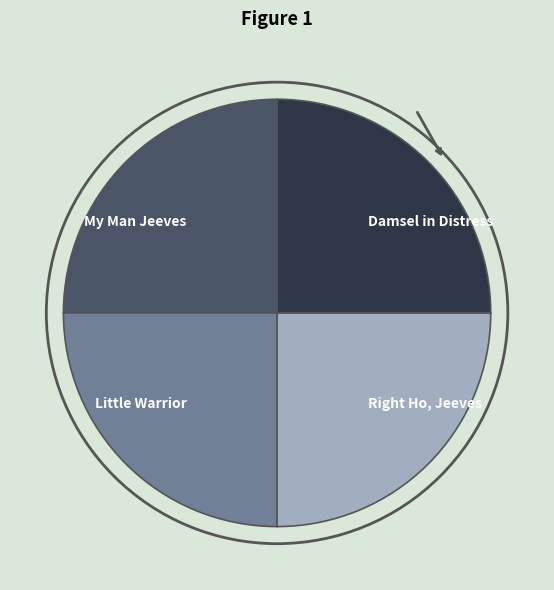

How many slices are in this pie chart?

4